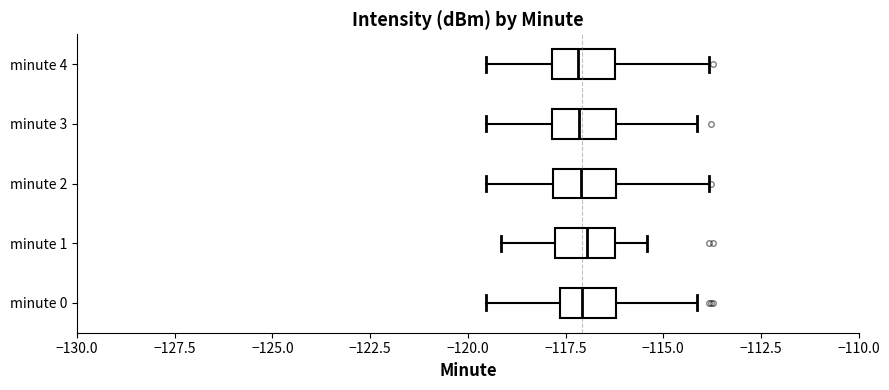

Reading bottom to top, transcribe this box plot: for each box, give where its median line is, the range the box spans, and where its two whiskers end, as read against the x-axis. The values are not printed on the chart, so give them approximately, as read against the axis.

minute 0: median -117.0, box -117.5 to -116.0, whiskers -119.5 to -114.0
minute 1: median -117.0, box -118.0 to -116.0, whiskers -119.0 to -115.5
minute 2: median -117.0, box -118.0 to -116.0, whiskers -119.5 to -114.0
minute 3: median -117.0, box -118.0 to -116.0, whiskers -119.5 to -114.0
minute 4: median -117.0, box -118.0 to -116.0, whiskers -119.5 to -114.0